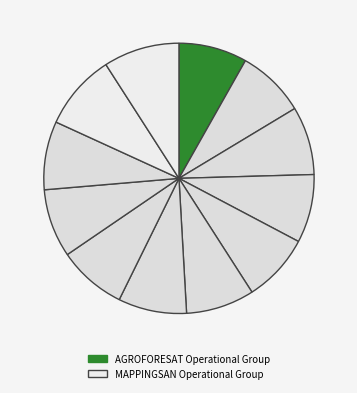

Which slice is the largest?

AGROFORESAT Operational Group